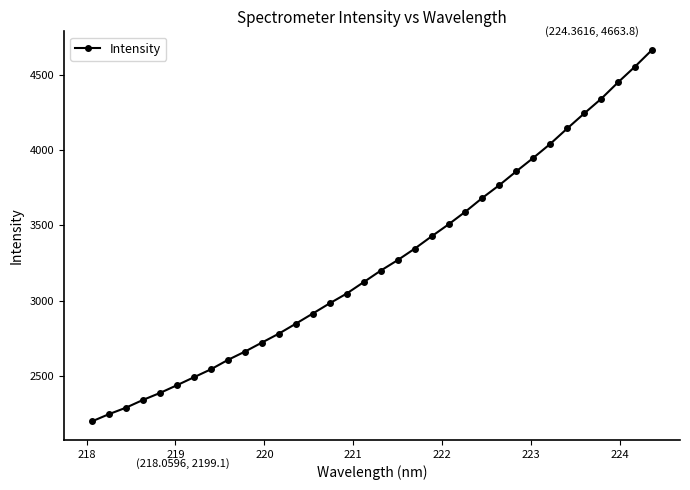

What is the smallest value displayed?

2199.1